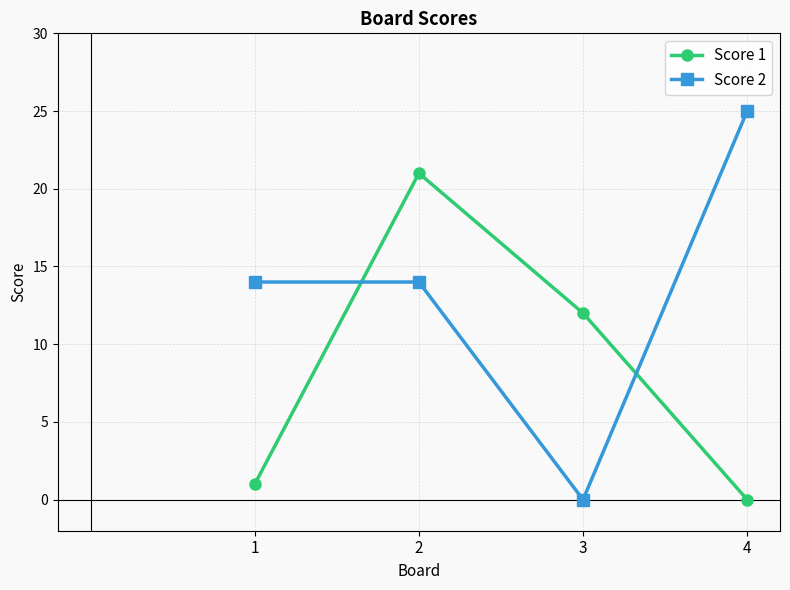

What is the difference between the highest and lowest values at 1?

13